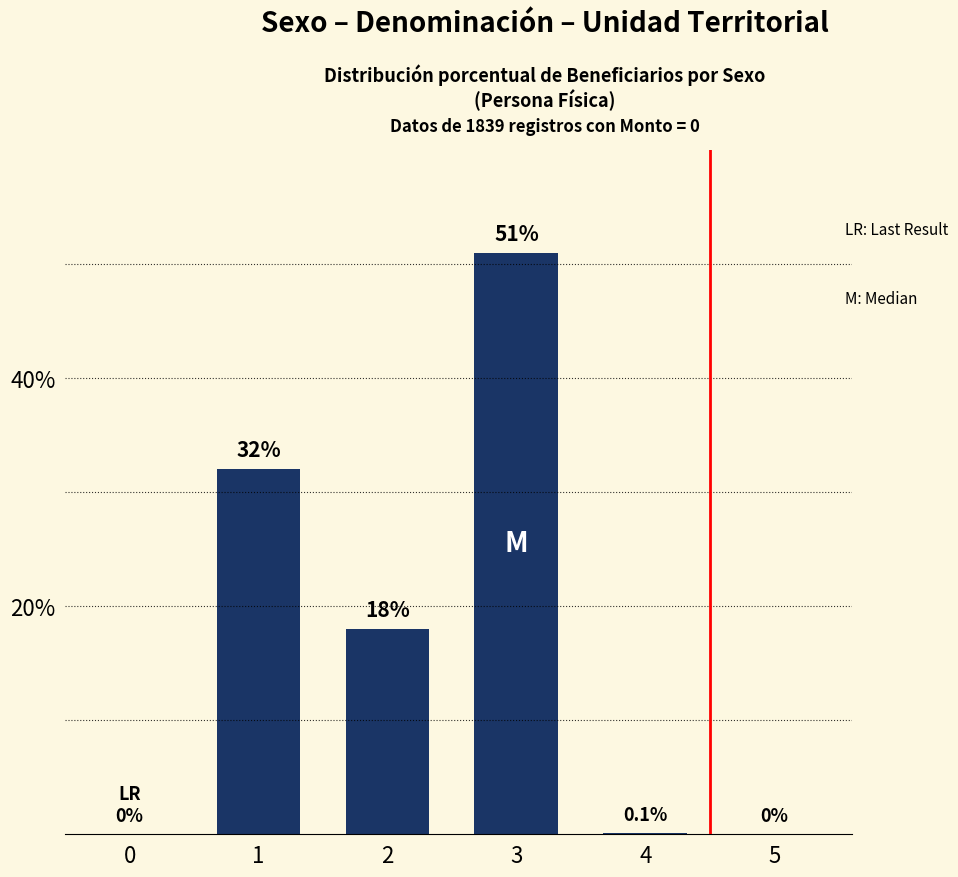

What is the difference between the values at 0 and 2?

18.0